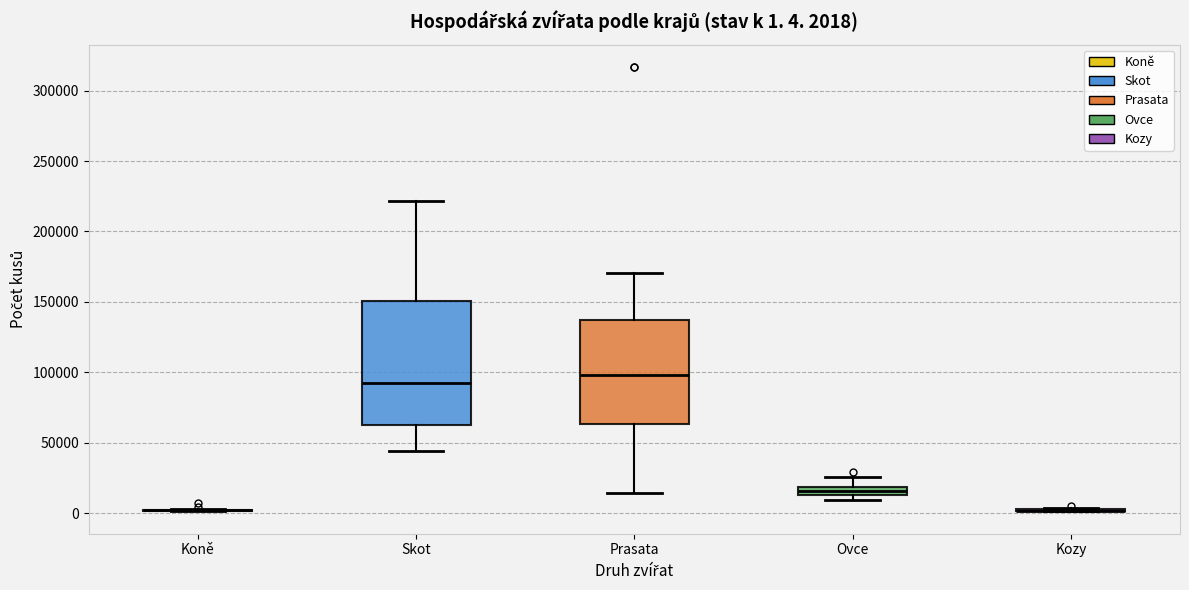

Which box is the tallest, from its lower edge to its upper edge?

Skot